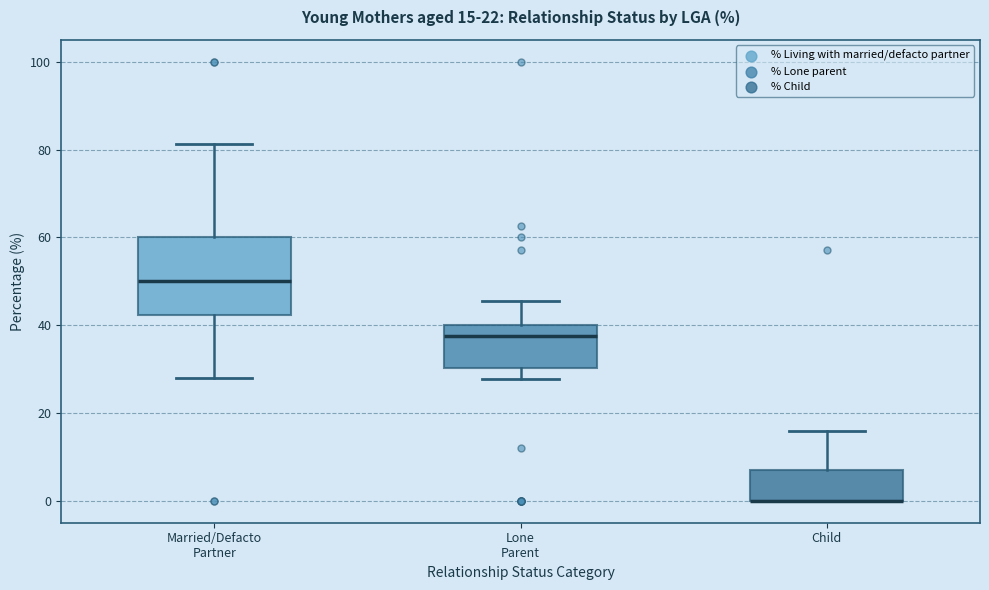

Which box is the tallest, from its lower edge to its upper edge?

Married/Defacto Partner